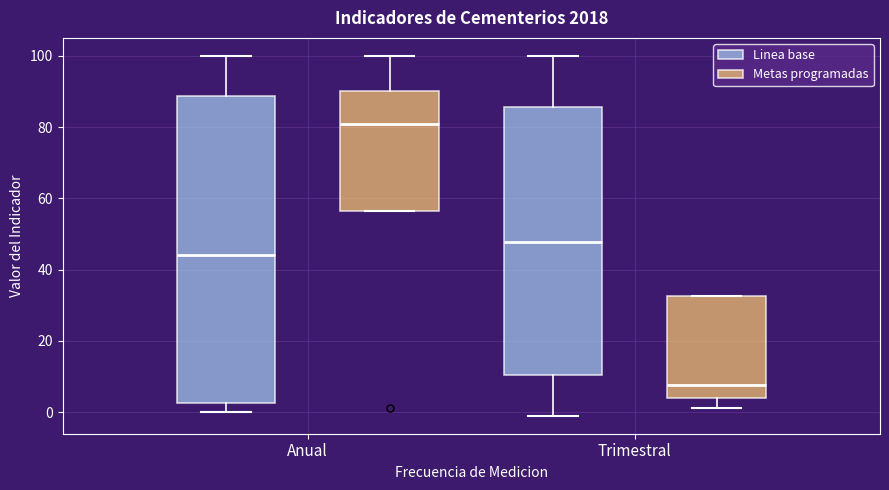

Which box's median line is the highest?

Anual (Metas programadas)